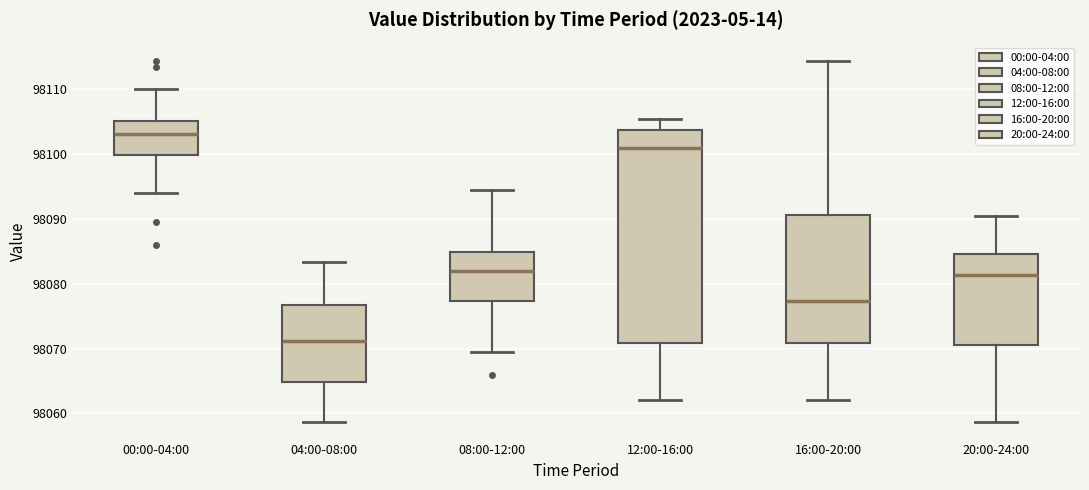

Reading left to right, transcribe this box plot: for each box, give where its median line is, the range the box spans, and where its two whiskers end, as read against the y-axis. The values are not printed on the chart, so give them approximately, as read against the axis.

00:00-04:00: median 98103, box 98100 to 98105, whiskers 98094 to 98110
04:00-08:00: median 98071, box 98065 to 98077, whiskers 98059 to 98083
08:00-12:00: median 98082, box 98077 to 98085, whiskers 98070 to 98094
12:00-16:00: median 98101, box 98071 to 98104, whiskers 98062 to 98105
16:00-20:00: median 98077, box 98071 to 98091, whiskers 98062 to 98114
20:00-24:00: median 98081, box 98071 to 98085, whiskers 98059 to 98090